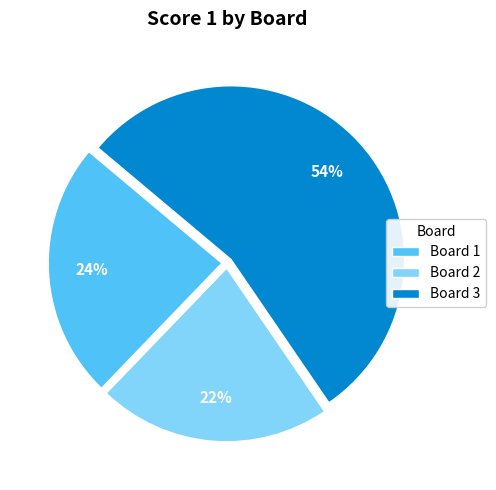

What percentage is the Board 1 slice, to the nearest percent?

24%